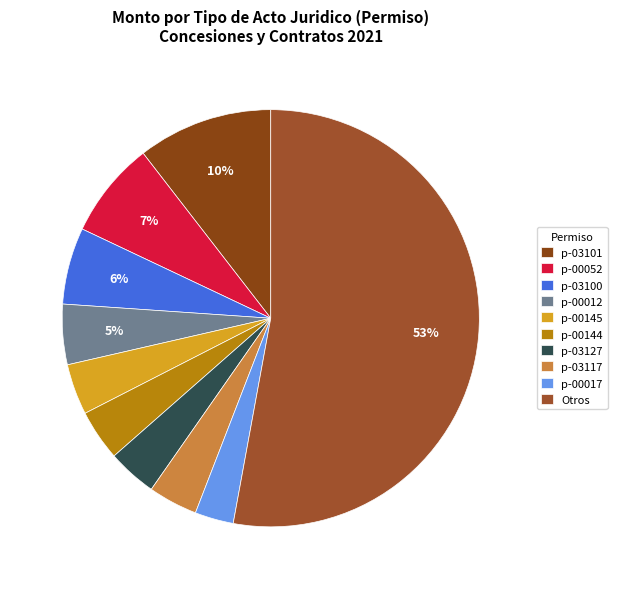

To the nearest percent, what is the average slice percentage?

10%